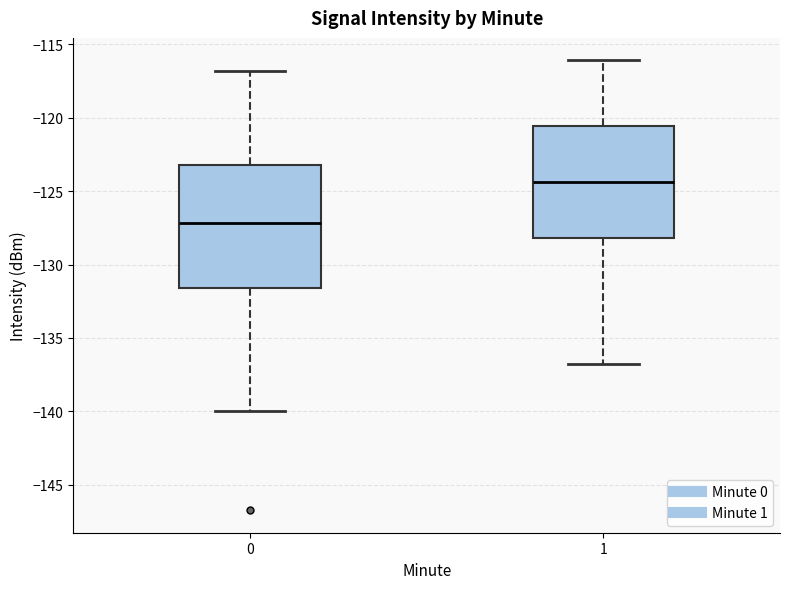

Where does the upper whisker of the box at x = 0 end on the y-axis? The values are not printed on the chart, so give them approximately, as read against the axis.

-117.0